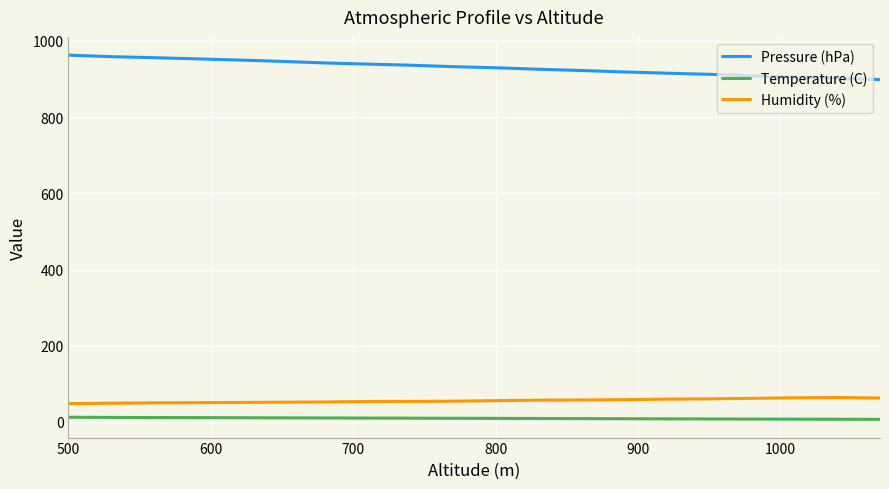

True or false: Temperature (C) and Humidity (%) cross at least once.

False